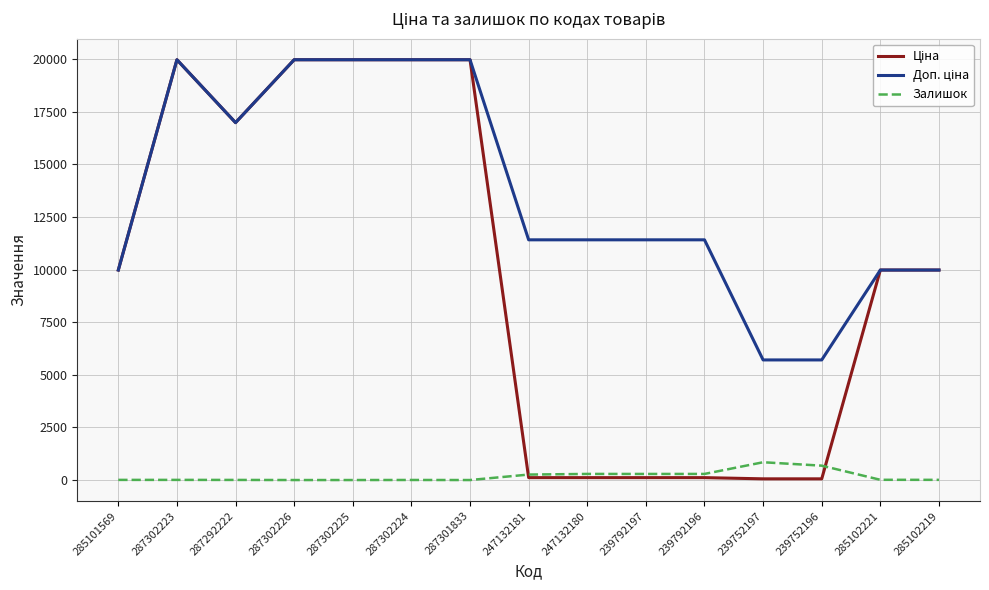

What is the difference between the highest and lowest values at 287301833?

19964.2